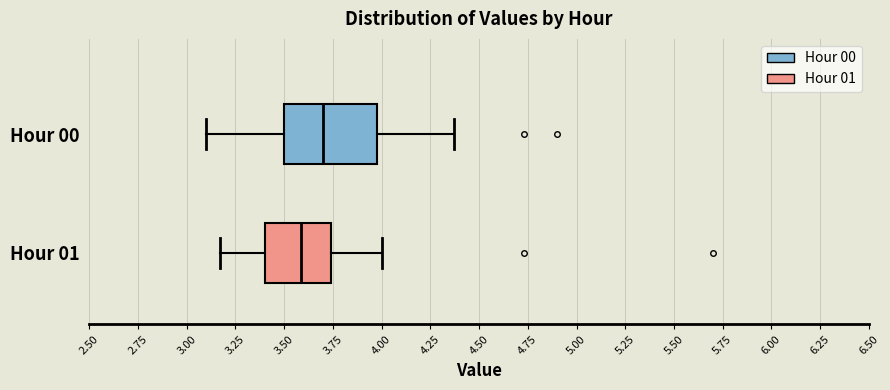

Where does the median line of the box for Hour 00 sit on the x-axis? The values are not printed on the chart, so give them approximately, as read against the axis.

3.70